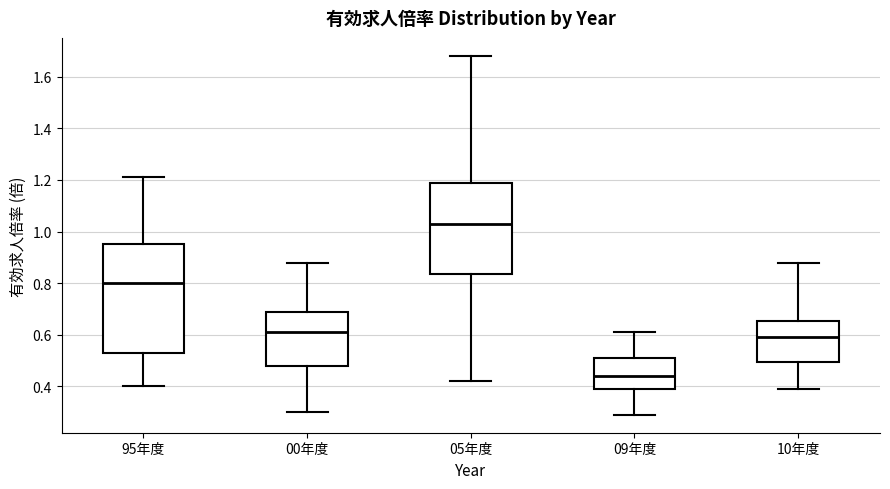

Which box's median line is the highest?

05年度